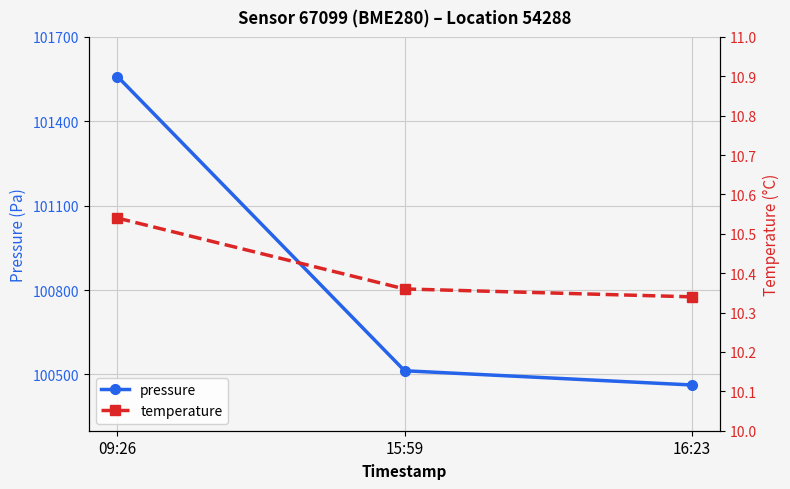

Count the temperature values in the range 10 to 11.

3